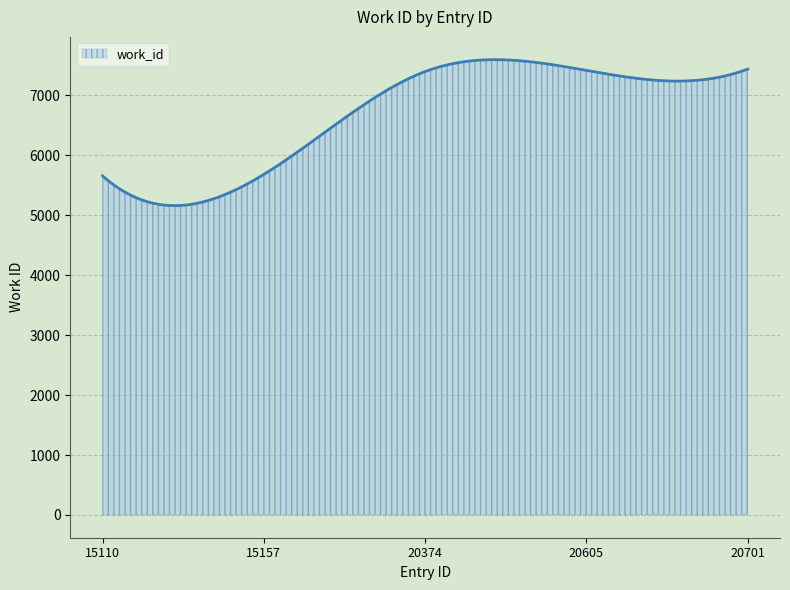

What is the minimum value shown in the chart?

5161.1